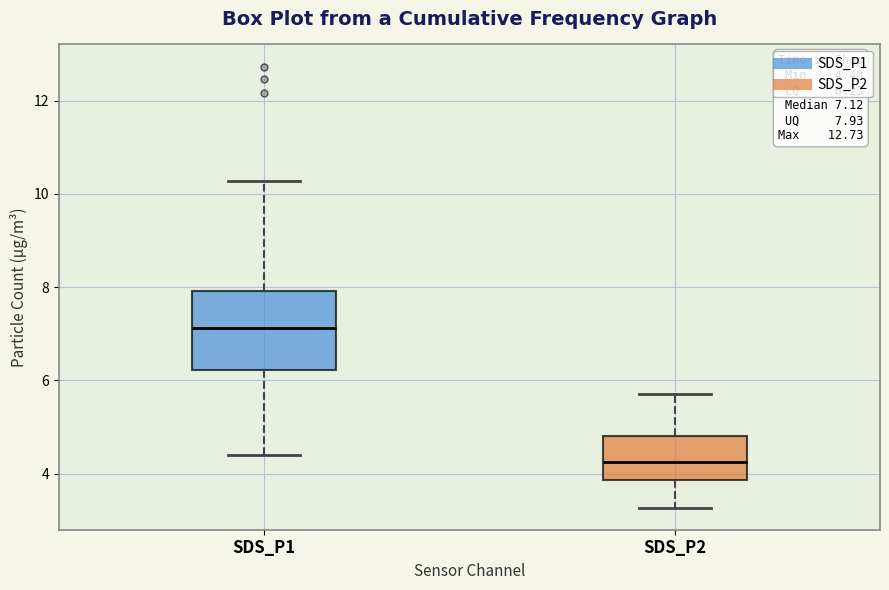

Which box's median line is the lowest?

SDS_P2